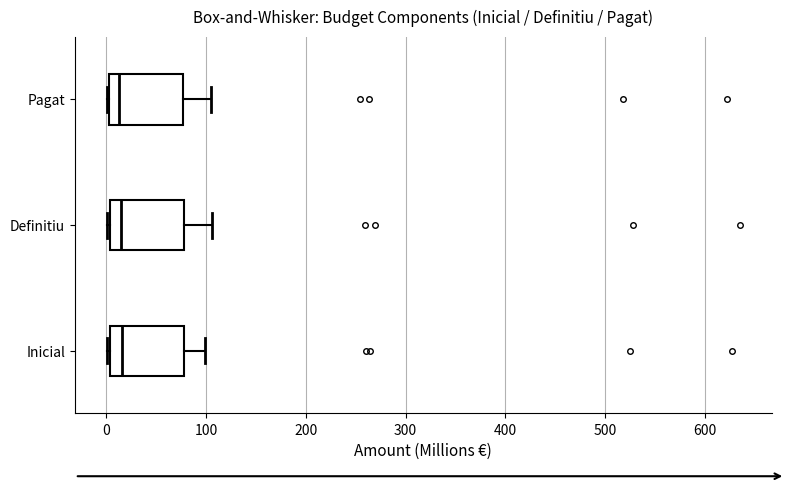

Reading bottom to top, read every box against the x-axis: the position of its median line, the range the box covers, and the ends of its whiskers. The values are not printed on the chart, so give them approximately, as read against the axis.

Inicial: median 20, box 0 to 80, whiskers 0 (just left of the box's left edge) to 100
Definitiu: median 10, box 0 to 80, whiskers 0 (just left of the box's left edge) to 110
Pagat: median 10, box 0 to 80, whiskers 0 to 100